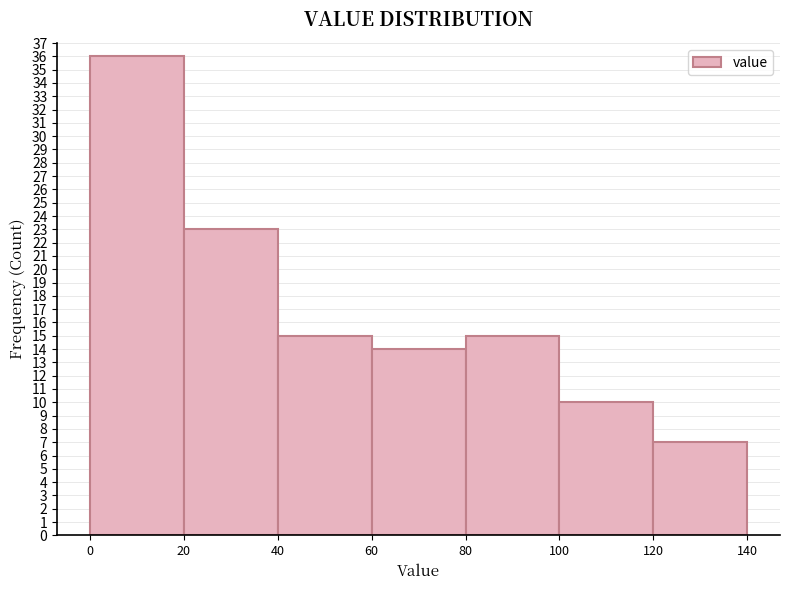

What is the height of the bar covering 0 to 20 on the x-axis? The values are not printed on the chart, so give them approximately, as read against the axis.

36